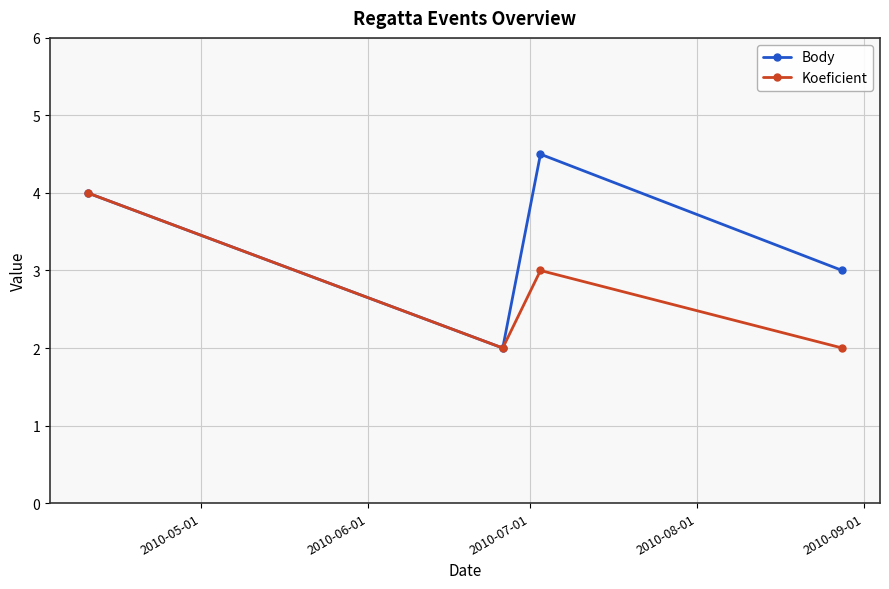

What is the value of the Koeficient point at the 4th from the left?

2.0